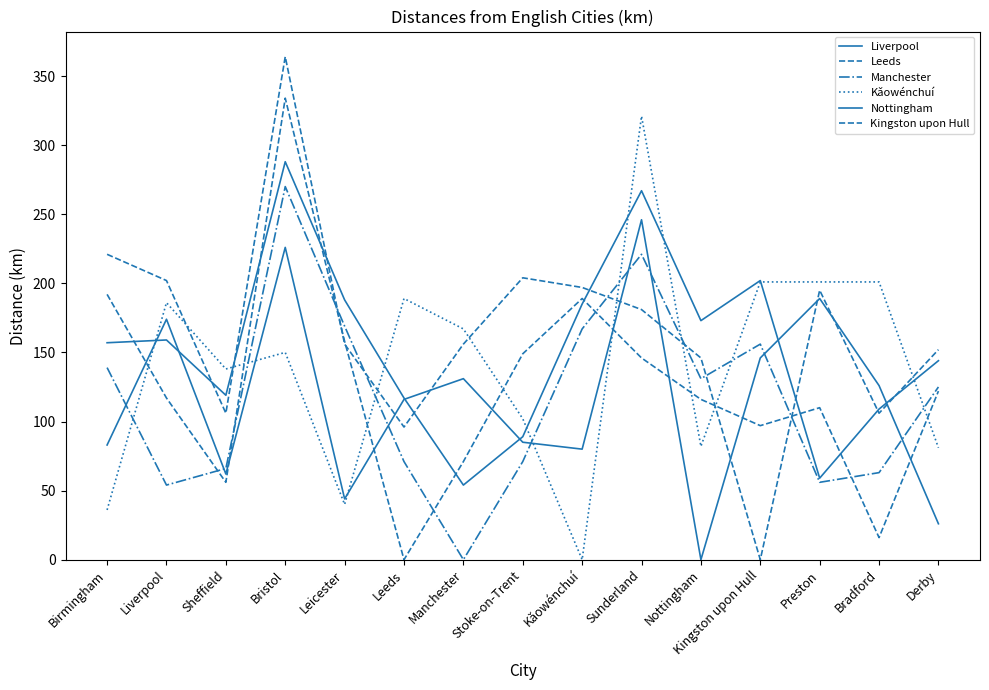

What is the maximum value for Liverpool?

288